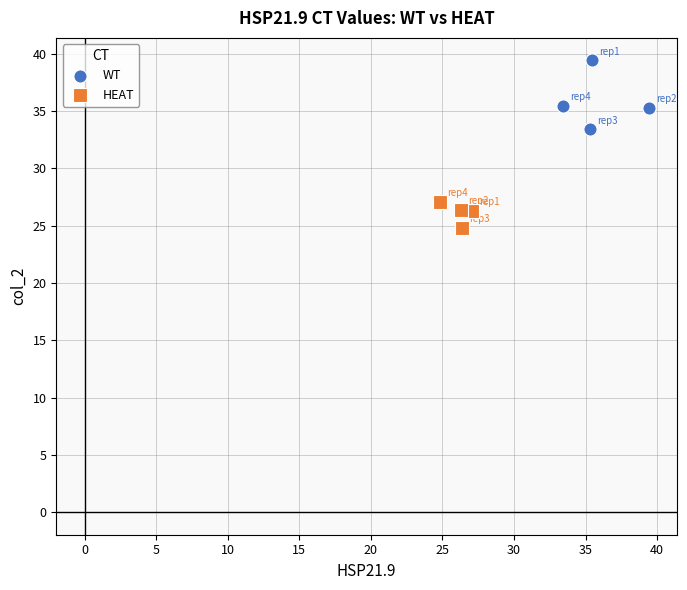

Which series reaches the maximum Y coordinate?

WT